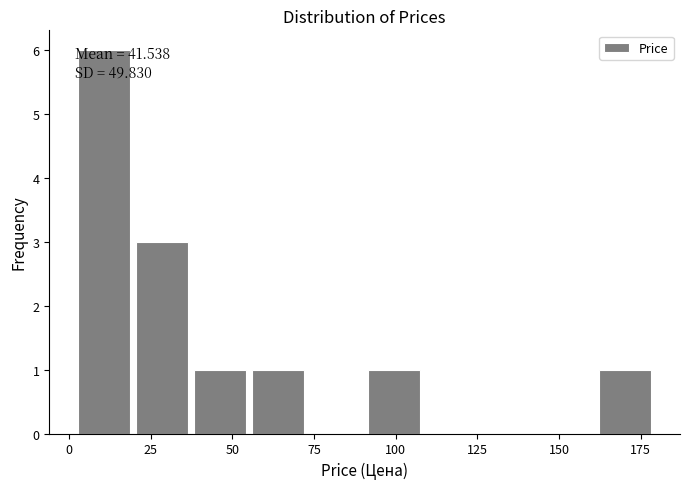

Around what value on the x-axis is the tallest bar? Give the approximate position of its centre, as read against the axis.

10